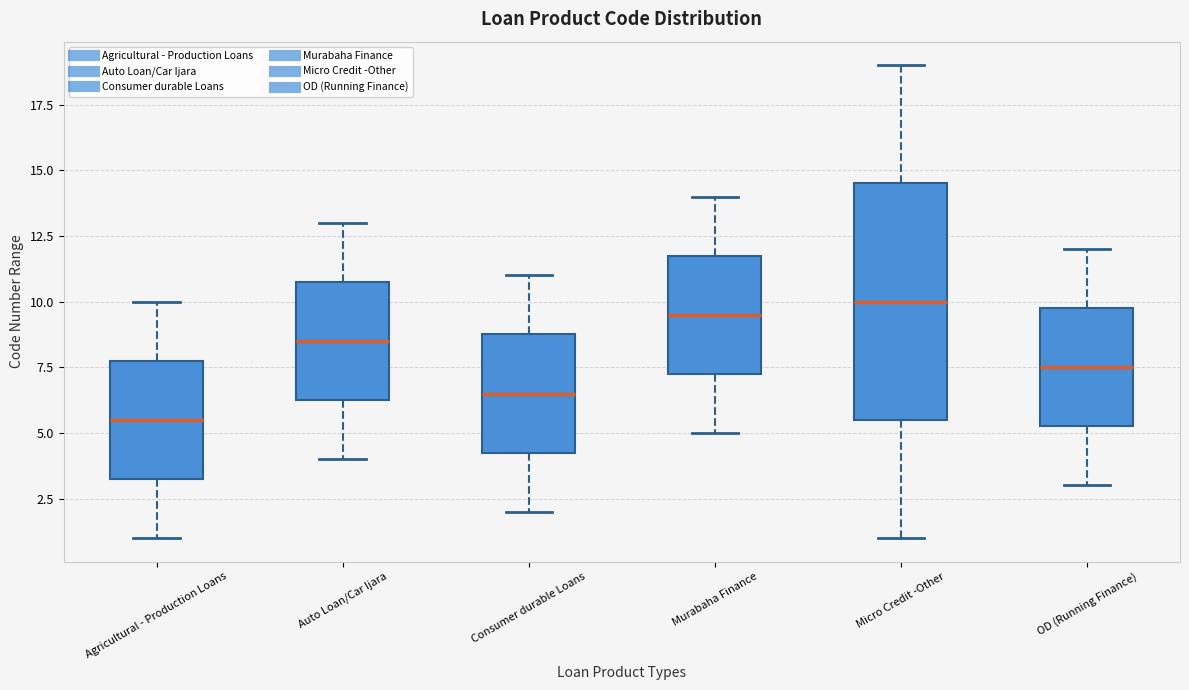

Reading left to right, read every box against the y-axis: the position of its median line, the range the box covers, and the ends of its whiskers. The values are not printed on the chart, so give them approximately, as read against the axis.

Agricultural - Production Loans: median 5.5, box 3.5 to 8.0, whiskers 1.0 to 10.0
Auto Loan/Car Ijara: median 8.5, box 6.5 to 11.0, whiskers 4.0 to 13.0
Consumer durable Loans: median 6.5, box 4.5 to 9.0, whiskers 2.0 to 11.0
Murabaha Finance: median 9.5, box 7.5 to 12.0, whiskers 5.0 to 14.0
Micro Credit -Other: median 10.0, box 5.5 to 14.5, whiskers 1.0 to 19.0
OD (Running Finance): median 7.5, box 5.5 to 10.0, whiskers 3.0 to 12.0